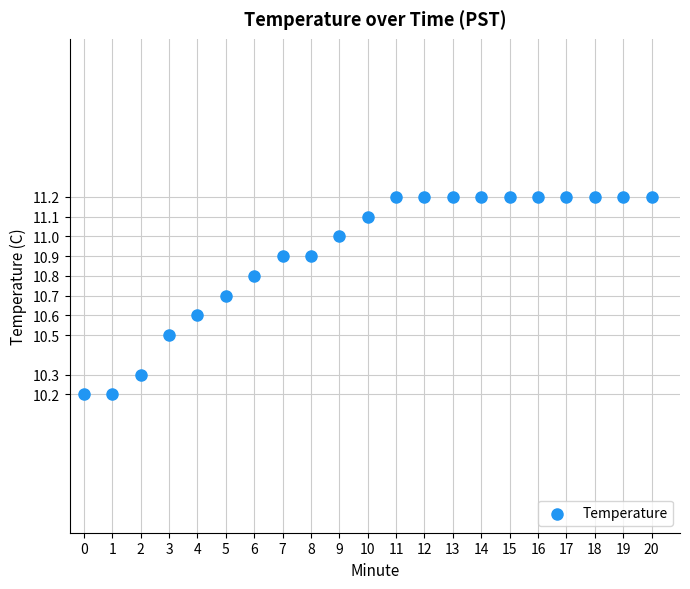

What is the range of Y values (max minus min)?

1.0